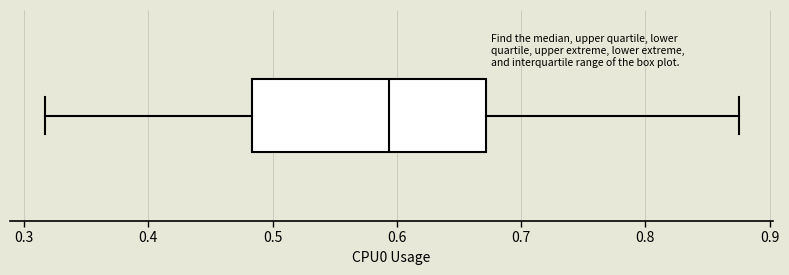

Where does the median line of the box sit on the x-axis? The values are not printed on the chart, so give them approximately, as read against the axis.

0.59